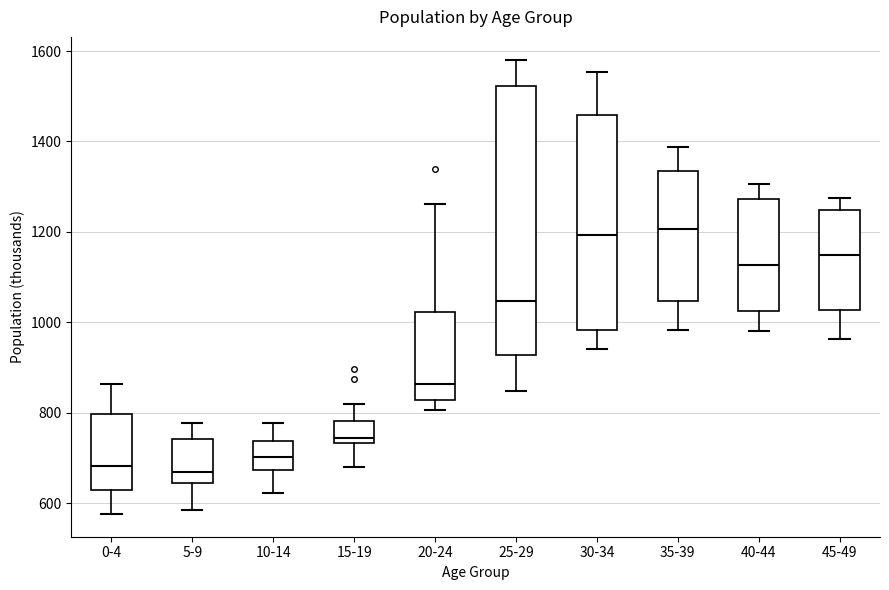

Which box is the tallest, from its lower edge to its upper edge?

25-29